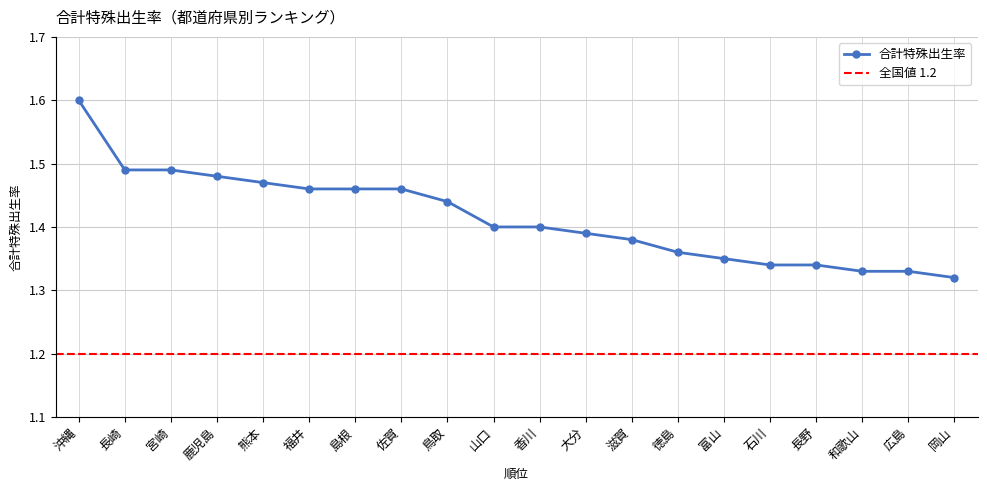

Reading left to right, extract all data points from this chart.

1.6	1.5	1.5	1.5	1.5	1.5	1.5	1.5	1.4	1.4	1.4	1.4	1.4	1.4	1.4	1.3	1.3	1.3	1.3	1.3